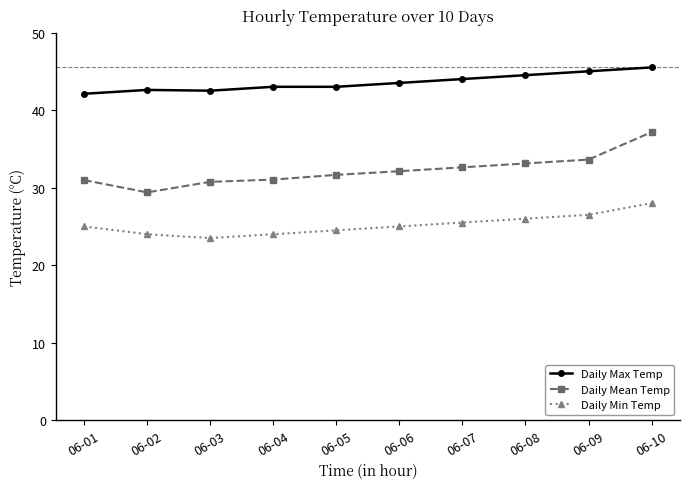

What are all the series names shown in the legend?

Daily Max Temp, Daily Mean Temp, Daily Min Temp